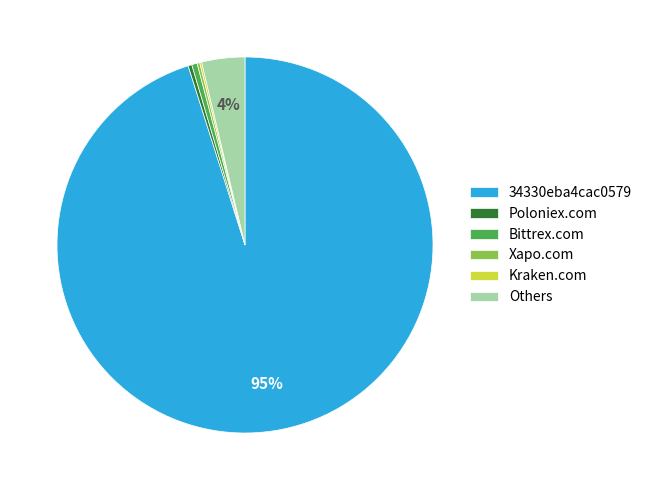

Which category has the biggest portion of the pie?

34330eba4cac0579